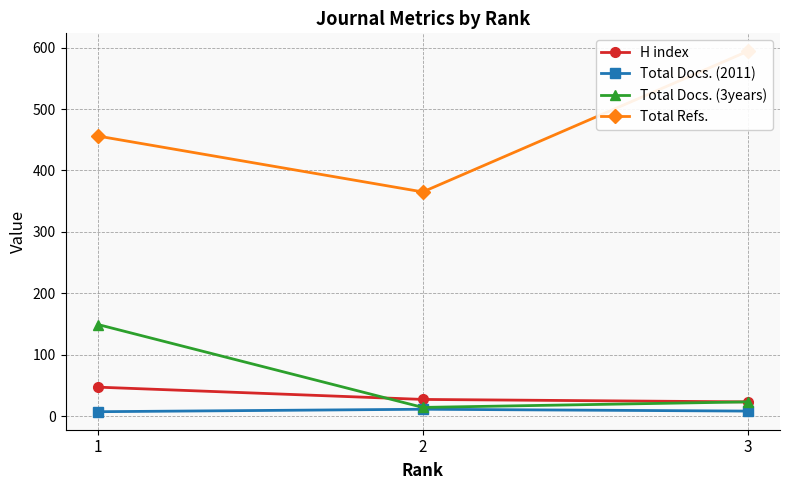

What is the value of the H index point at the 3rd from the left?

23